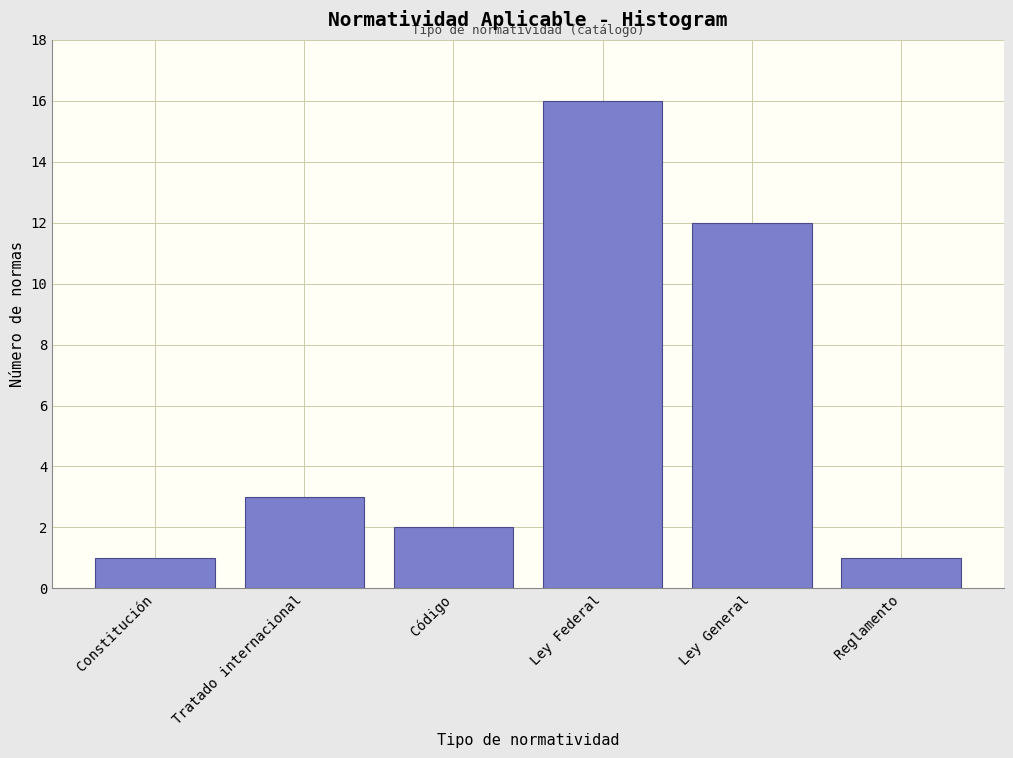

Reading left to right, list all the values displayed in this chart.

Constitución=1	Tratado internacional=3	Código=2	Ley Federal=16	Ley General=12	Reglamento=1